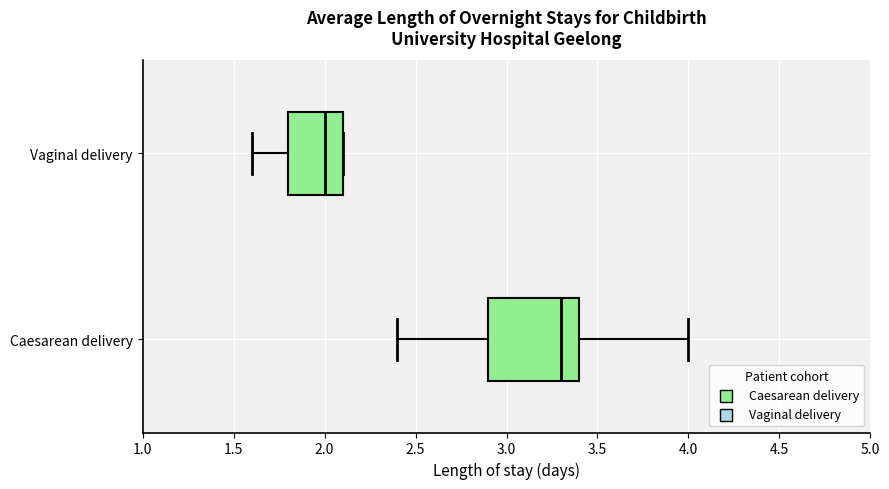

Reading bottom to top, read every box against the x-axis: the position of its median line, the range the box covers, and the ends of its whiskers. The values are not printed on the chart, so give them approximately, as read against the axis.

Caesarean delivery: median 3.3, box 2.9 to 3.4, whiskers 2.4 to 4.0
Vaginal delivery: median 2.0, box 1.8 to 2.1, whiskers 1.6 to 2.1